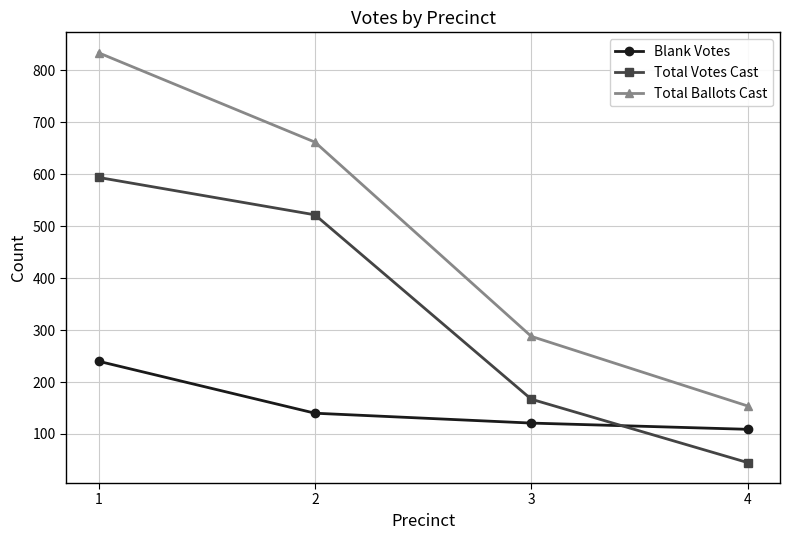

What is the difference between the second highest and second lowest values in the Total Votes Cast series?

355